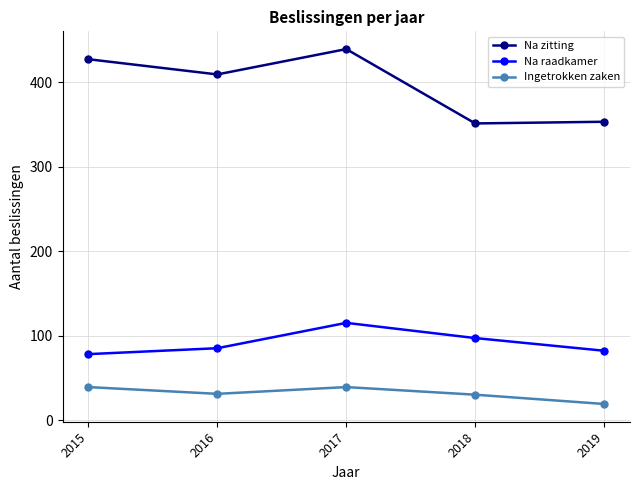

What is the difference between the highest and lowest values at 2016?

378